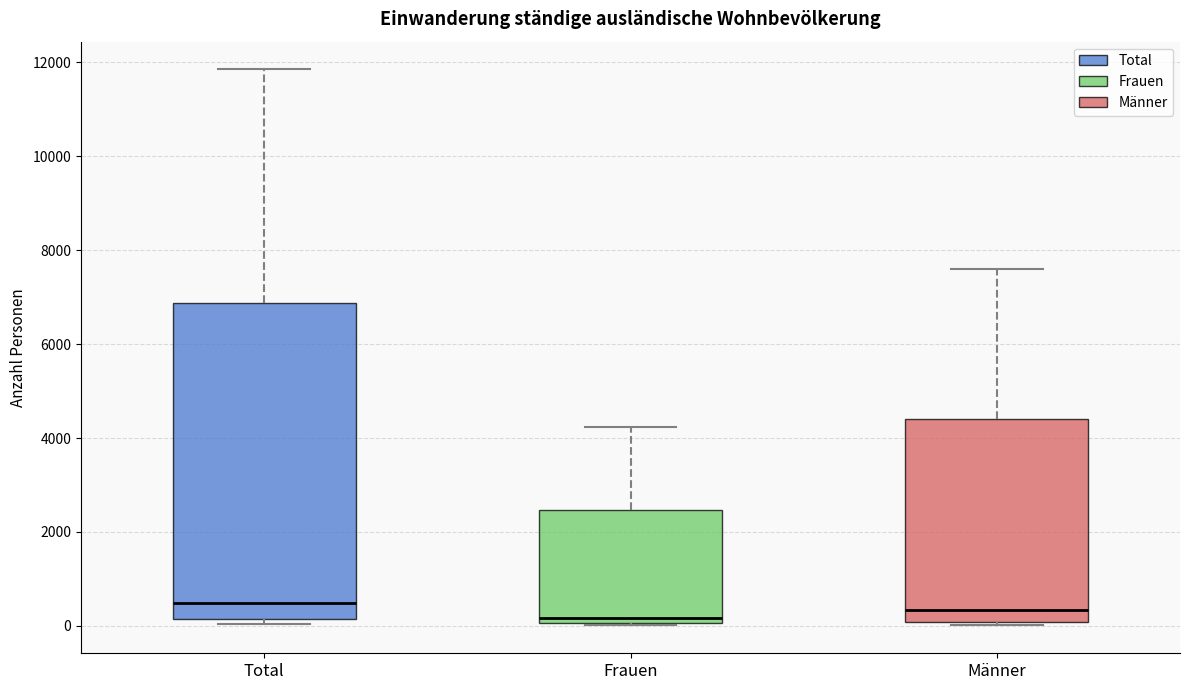

Where does the upper whisker of the box for Frauen end on the y-axis? The values are not printed on the chart, so give them approximately, as read against the axis.

4200